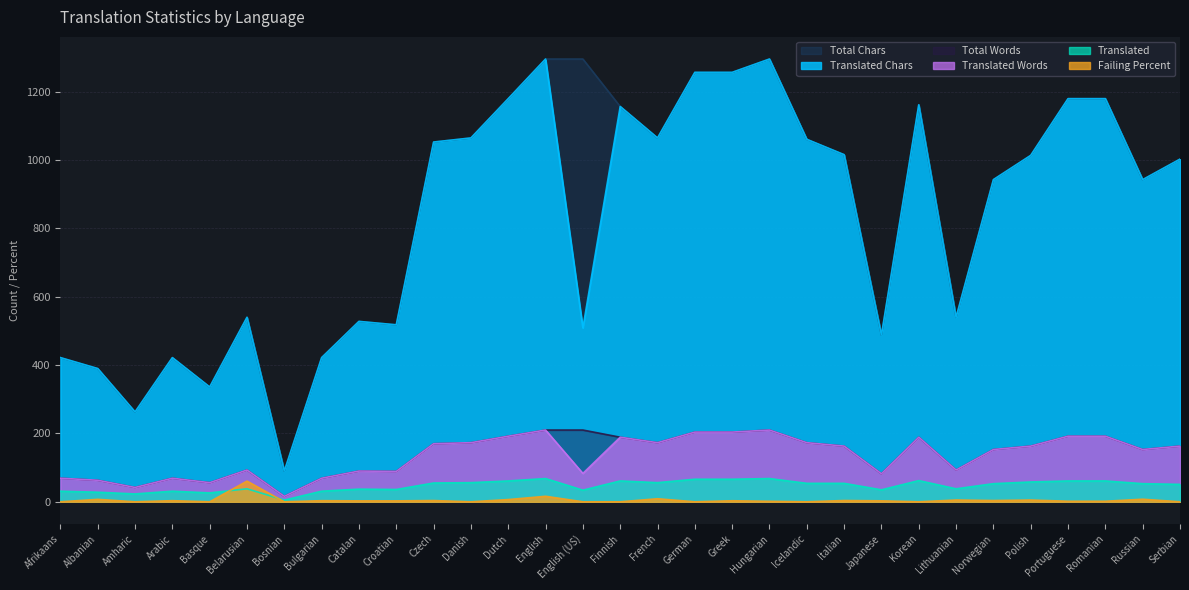

Reading left to right, transcribe all the data shown in this chart.

translated_chars: Afrikaans=422.0	Albanian=390.0	Amharic=263.0	Arabic=422.0	Basque=336.0	Belarusian=540.0	Bosnian=90.0	Bulgarian=422.0	Catalan=528.0	Croatian=518.0	Czech=1053.0	Danish=1065.0	Dutch=1180.0	English=1296.0	English (US)=509.0	Finnish=1157.0	French=1065.0	German=1257.0	Greek=1257.0	Hungarian=1296.0	Icelandic=1061.0	Italian=1016.0	Japanese=488.0	Korean=1162.0	Lithuanian=540.0	Norwegian=943.0	Polish=1014.0	Portuguese=1180.0	Romanian=1180.0	Russian=943.0	Serbian=1003.0
total_chars: Afrikaans=422.0	Albanian=390.0	Amharic=263.0	Arabic=422.0	Basque=336.0	Belarusian=540.0	Bosnian=90.0	Bulgarian=422.0	Catalan=528.0	Croatian=518.0	Czech=1053.0	Danish=1065.0	Dutch=1180.0	English=1296.0	English (US)=1296.0	Finnish=1157.0	French=1065.0	German=1257.0	Greek=1257.0	Hungarian=1296.0	Icelandic=1061.0	Italian=1016.0	Japanese=488.0	Korean=1162.0	Lithuanian=540.0	Norwegian=943.0	Polish=1014.0	Portuguese=1180.0	Romanian=1180.0	Russian=943.0	Serbian=1003.0
translated_words: Afrikaans=69.0	Albanian=63.0	Amharic=42.0	Arabic=69.0	Basque=56.0	Belarusian=93.0	Bosnian=16.0	Bulgarian=69.0	Catalan=90.0	Croatian=89.0	Czech=170.0	Danish=173.0	Dutch=192.0	English=210.0	English (US)=83.0	Finnish=189.0	French=173.0	German=204.0	Greek=204.0	Hungarian=210.0	Icelandic=173.0	Italian=163.0	Japanese=82.0	Korean=189.0	Lithuanian=93.0	Norwegian=153.0	Polish=163.0	Portuguese=192.0	Romanian=192.0	Russian=153.0	Serbian=163.0
total_words: Afrikaans=69.0	Albanian=63.0	Amharic=42.0	Arabic=69.0	Basque=56.0	Belarusian=93.0	Bosnian=16.0	Bulgarian=69.0	Catalan=90.0	Croatian=89.0	Czech=170.0	Danish=173.0	Dutch=192.0	English=210.0	English (US)=210.0	Finnish=189.0	French=173.0	German=204.0	Greek=204.0	Hungarian=210.0	Icelandic=173.0	Italian=163.0	Japanese=82.0	Korean=189.0	Lithuanian=93.0	Norwegian=153.0	Polish=163.0	Portuguese=192.0	Romanian=192.0	Russian=153.0	Serbian=163.0
translated: Afrikaans=31.0	Albanian=28.0	Amharic=23.0	Arabic=31.0	Basque=26.0	Belarusian=38.0	Bosnian=5.0	Bulgarian=31.0	Catalan=37.0	Croatian=36.0	Czech=55.0	Danish=56.0	Dutch=61.0	English=68.0	English (US)=34.0	Finnish=61.0	French=56.0	German=66.0	Greek=66.0	Hungarian=68.0	Icelandic=54.0	Italian=54.0	Japanese=35.0	Korean=62.0	Lithuanian=38.0	Norwegian=53.0	Polish=58.0	Portuguese=61.0	Romanian=61.0	Russian=53.0	Serbian=51.0
failing_percent: Afrikaans=0.0	Albanian=7.1	Amharic=0.0	Arabic=3.2	Basque=0.0	Belarusian=60.5	Bosnian=0.0	Bulgarian=3.2	Catalan=2.7	Croatian=2.7	Czech=3.6	Danish=0.0	Dutch=6.5	English=16.1	English (US)=0.0	Finnish=0.0	French=8.9	German=0.0	Greek=3.0	Hungarian=1.4	Icelandic=0.0	Italian=3.7	Japanese=2.8	Korean=0.0	Lithuanian=5.2	Norwegian=3.7	Polish=5.1	Portuguese=1.6	Romanian=1.6	Russian=7.5	Serbian=0.0